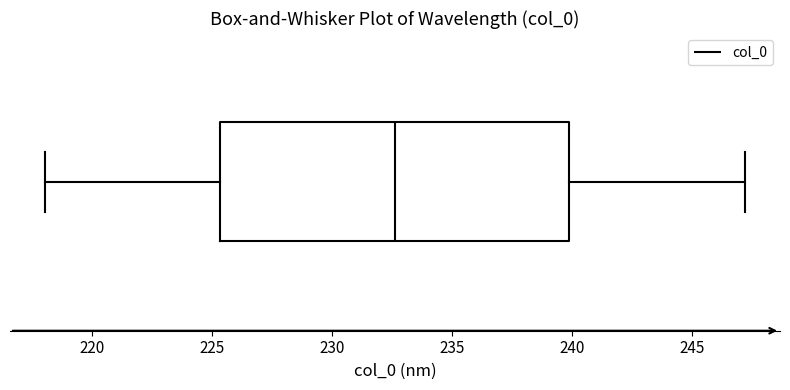

Transcribe this box plot: give where the median line is, the range the box spans, and where the two whiskers end, as read against the x-axis. The values are not printed on the chart, so give them approximately, as read against the axis.

median 232.5, box 225.5 to 240.0, whiskers 218.0 to 247.0